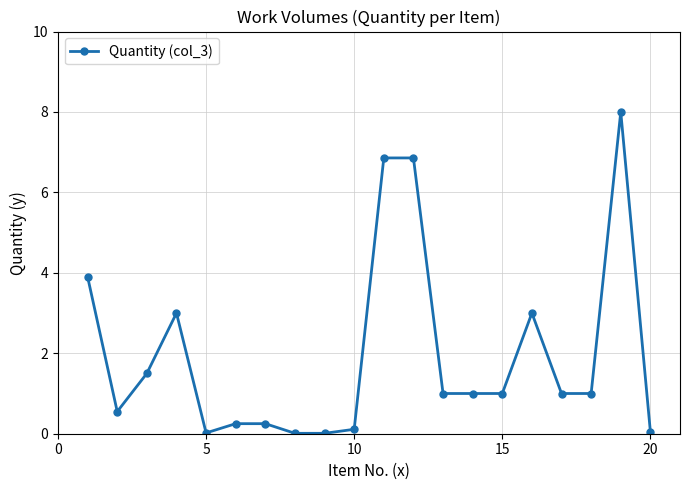

What is the value of the 3rd point from the left?

1.5